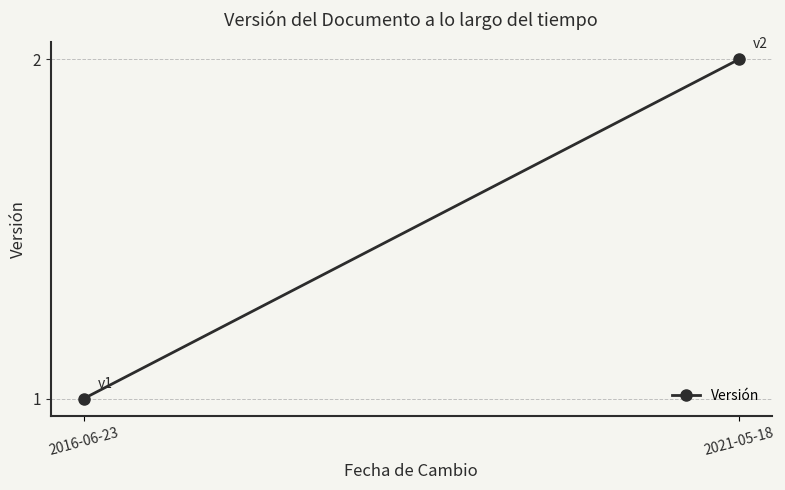

What is the sum of all values?

3